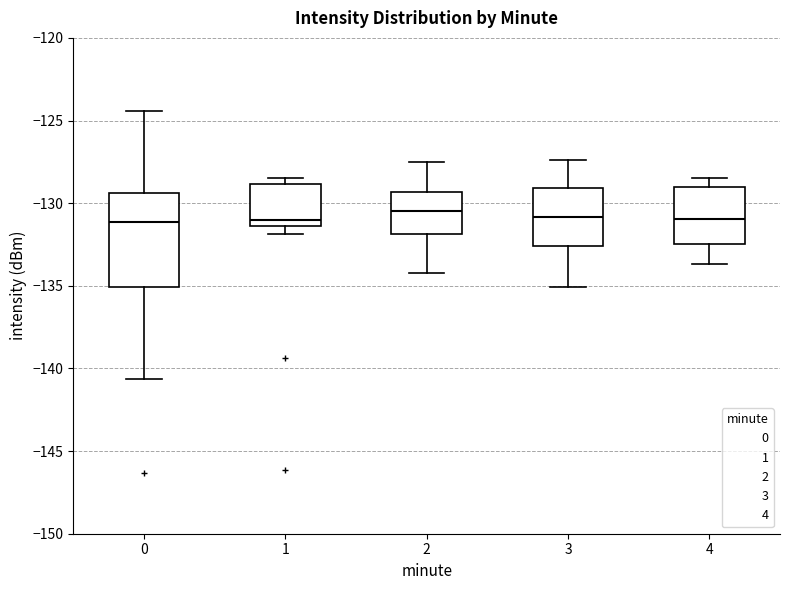

Reading left to right, read every box against the y-axis: the position of its median line, the range the box covers, and the ends of its whiskers. The values are not printed on the chart, so give them approximately, as read against the axis.

0: median -131.0, box -135.0 to -129.5, whiskers -140.5 to -124.5
1: median -131.0, box -131.5 to -129.0, whiskers -132.0 to -128.5
2: median -130.5, box -132.0 to -129.5, whiskers -134.0 to -127.5
3: median -131.0, box -132.5 to -129.0, whiskers -135.0 to -127.5
4: median -131.0, box -132.5 to -129.0, whiskers -133.5 to -128.5